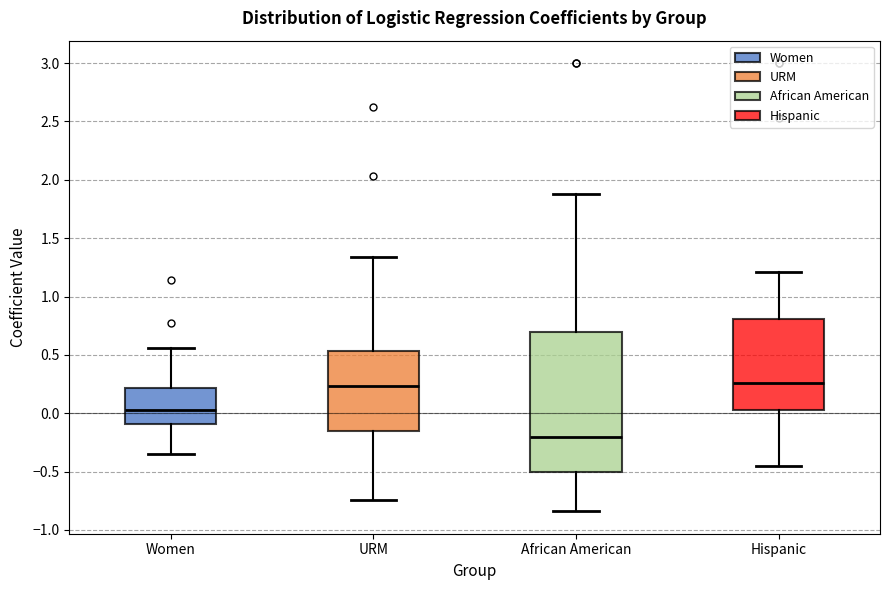

Where is the lower edge of the box for Hispanic on the y-axis? The values are not printed on the chart, so give them approximately, as read against the axis.

0.05